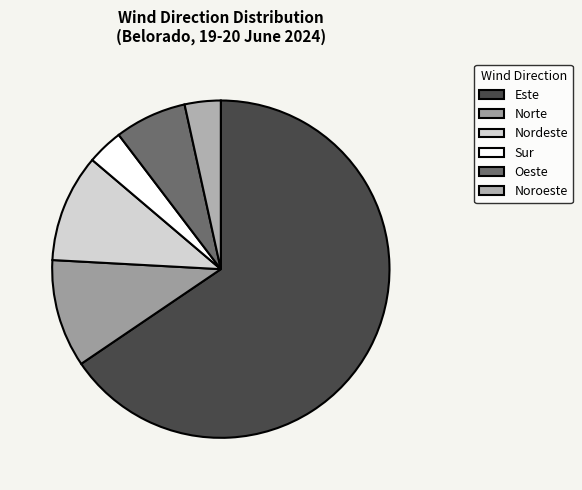

What is the ratio of the value at Nordeste to the value at Este?

0.2